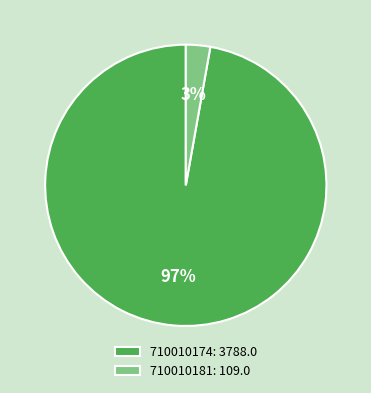

What is the largest slice in the pie chart?

710010174